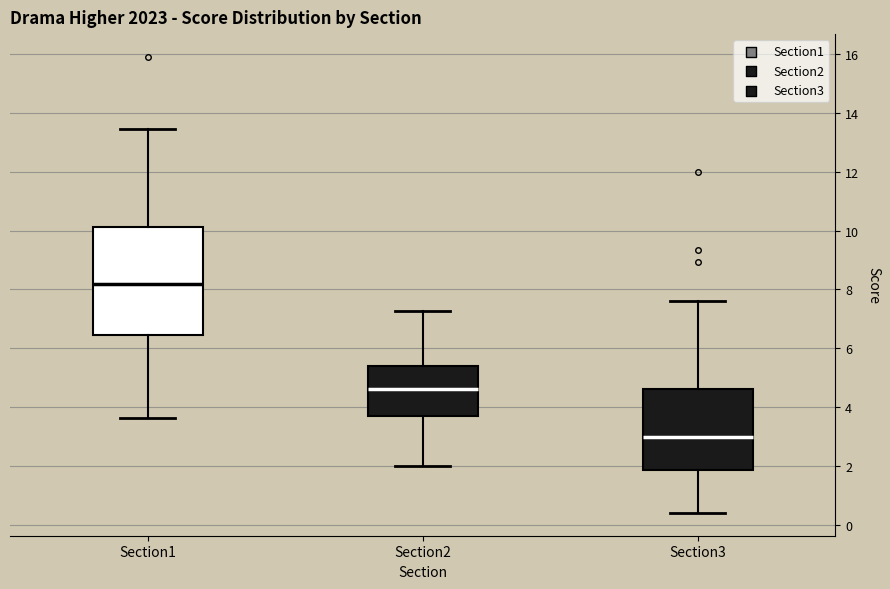

Where is the upper edge of the box for Section3 on the y-axis? The values are not printed on the chart, so give them approximately, as read against the axis.

4.6